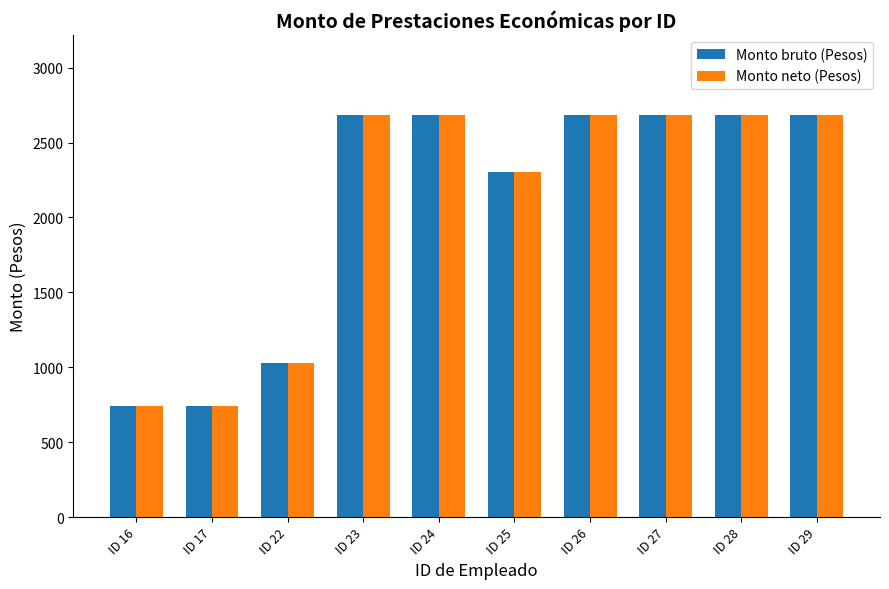

At how many categories does at least one series exceed 1861?

7